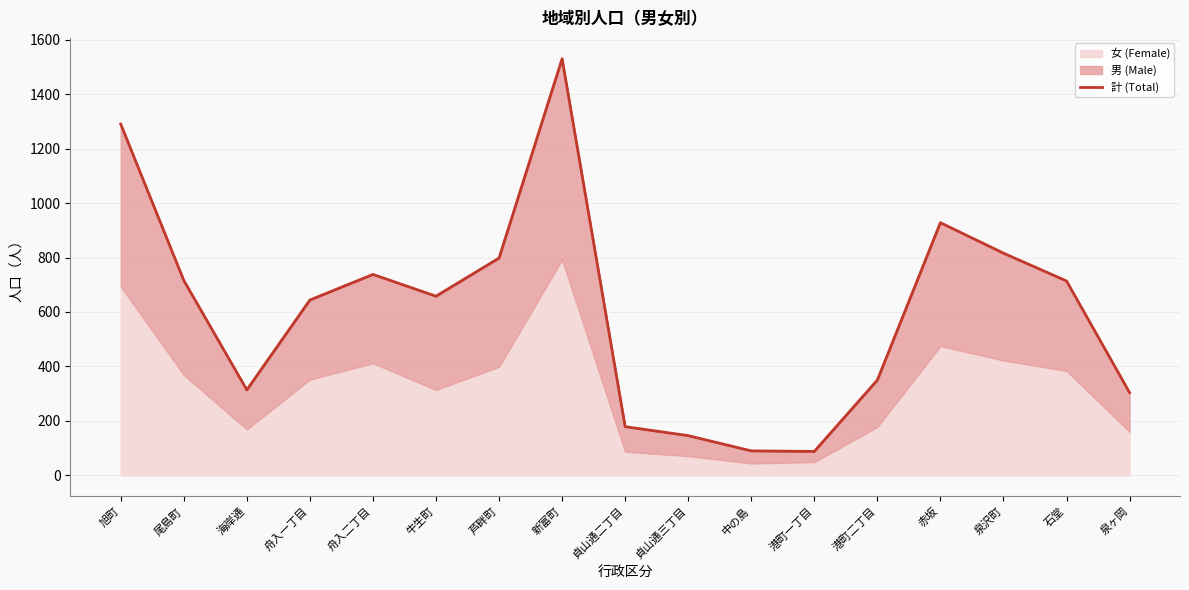

How many interior local peaks (higher than both neighbors) does the data have?

3